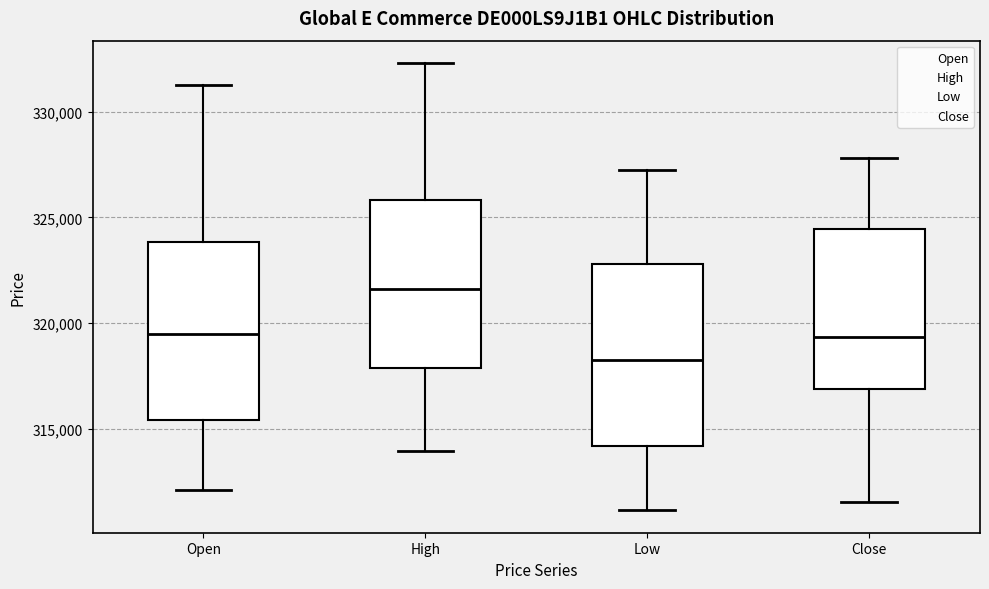

Reading left to right, transcribe this box plot: for each box, give where its median line is, the range the box spans, and where its two whiskers end, as read against the y-axis. The values are not printed on the chart, so give them approximately, as read against the axis.

Open: median 319500, box 315500 to 324000, whiskers 312000 to 331500
High: median 321500, box 318000 to 326000, whiskers 314000 to 332500
Low: median 318500, box 314000 to 323000, whiskers 311000 to 327000
Close: median 319500, box 317000 to 324500, whiskers 311500 to 328000